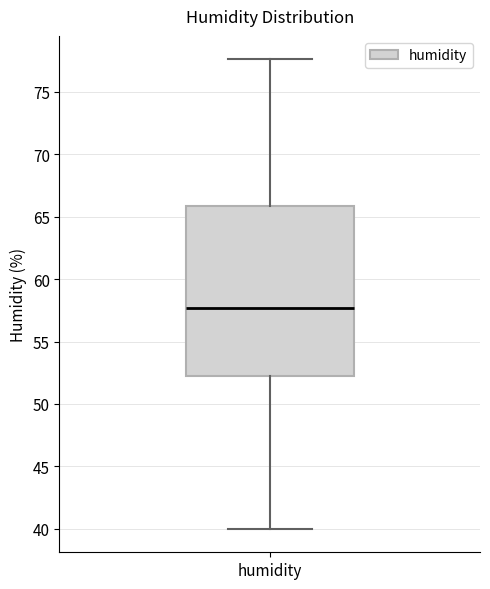

Where is the upper edge of the box for humidity on the y-axis? The values are not printed on the chart, so give them approximately, as read against the axis.

66.0